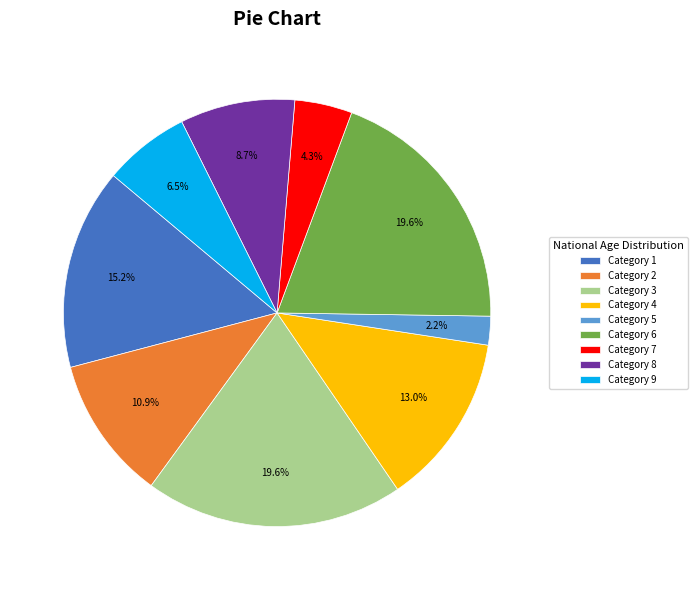

Approximately how many times larger is the value at Category 5 compared to Category 9?

0.3